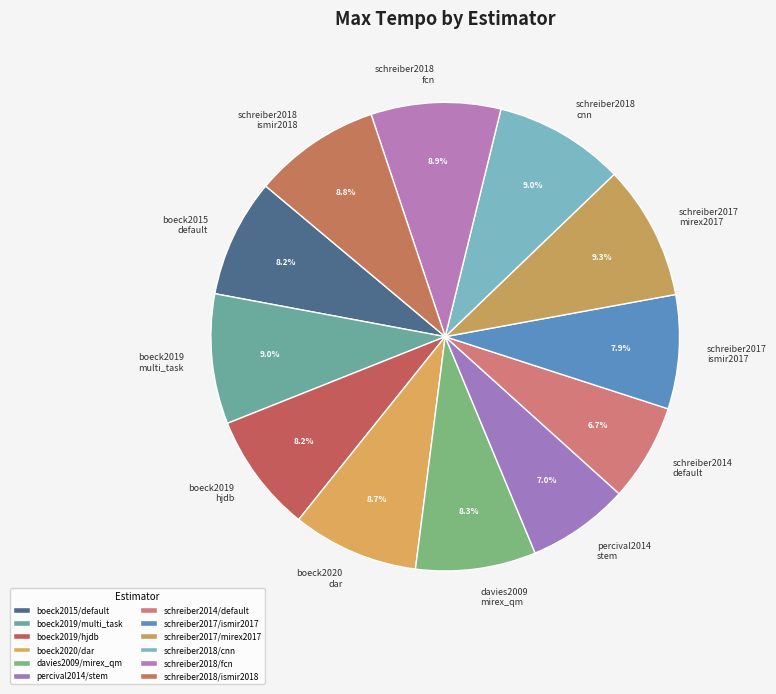

To the nearest percent, what is the difference between the largest and smallest slice percentages?

3%